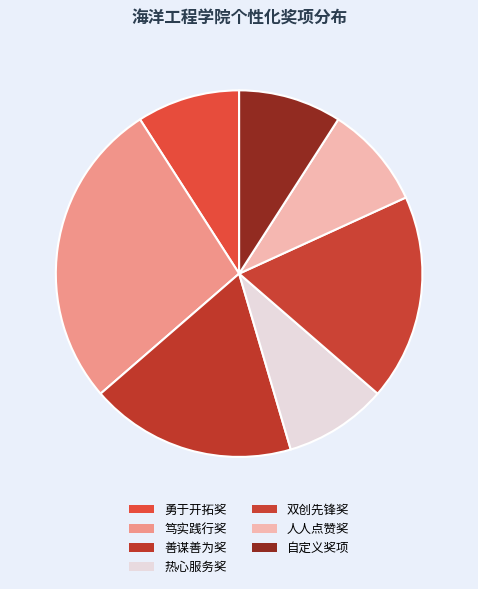

How many slices are in this pie chart?

7